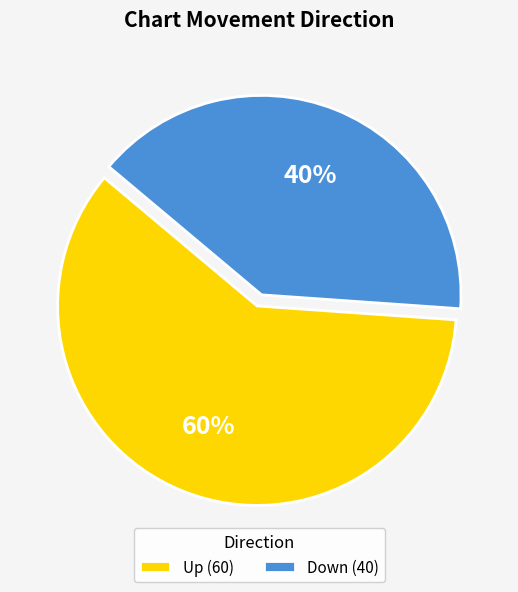

To the nearest percent, what is the average slice percentage?

50%